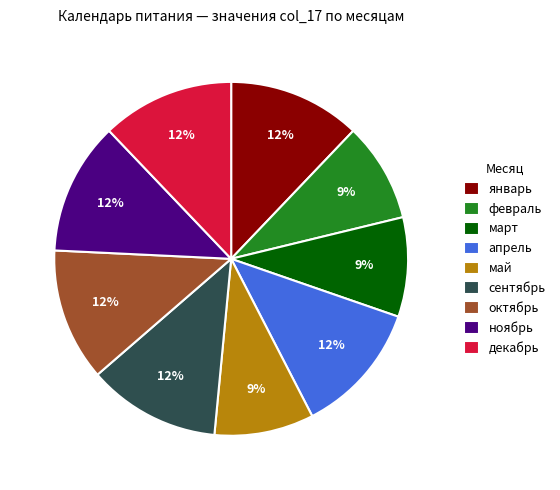

Combined, do декабрь and март account for over 50%?

No